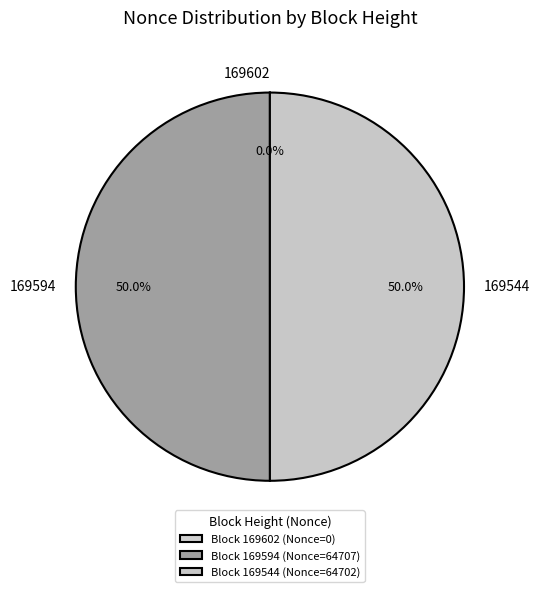

Do 169544 and 169594 together represent more than half of the pie?

Yes